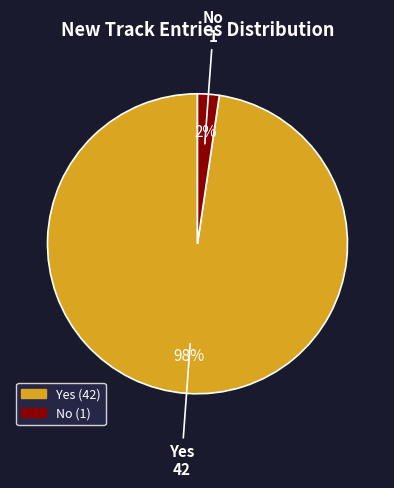

Is No the majority of the pie?

No